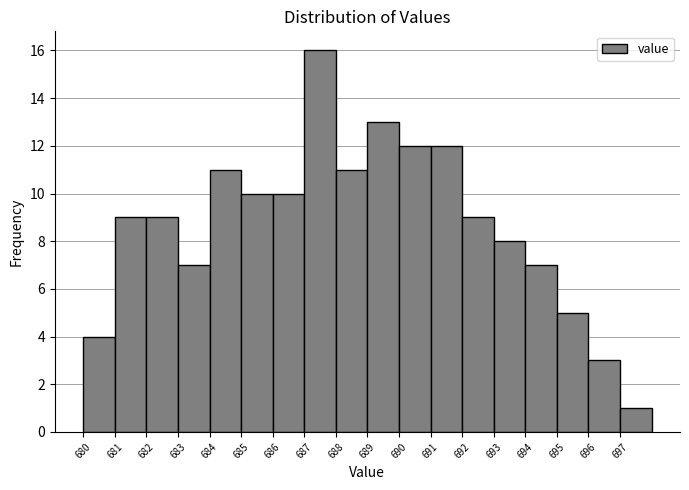

Over which range of the x-axis is the bar tallest?

687 to 688